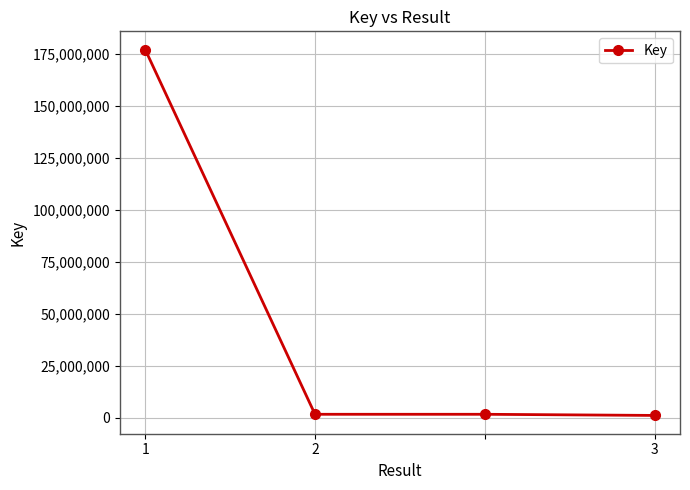

What is the average value?

45365886